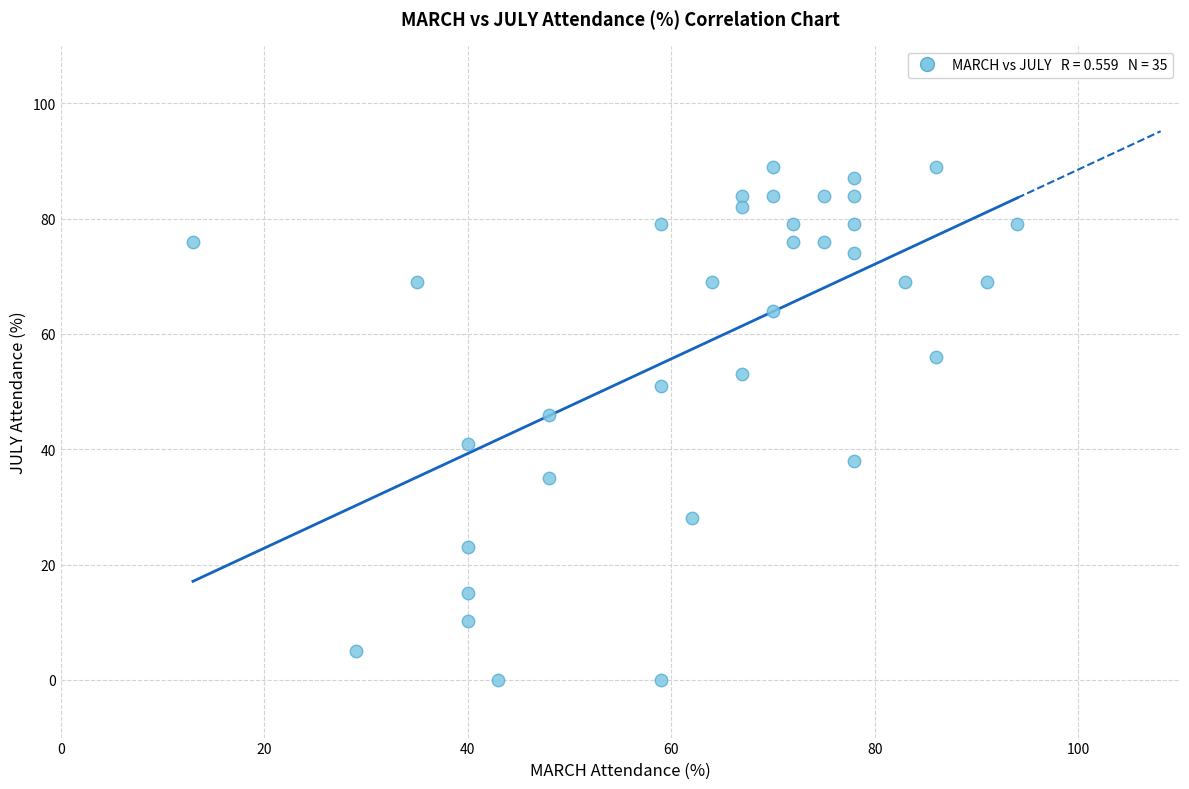

What is the range of X values (max minus min)?

81.0